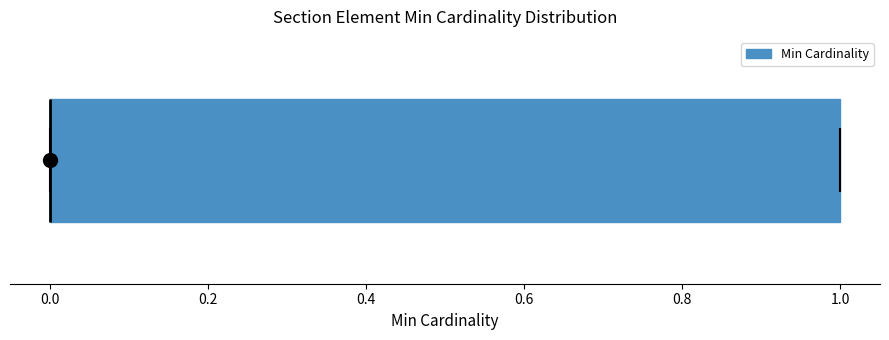

Where is the right edge of the box on the x-axis? The values are not printed on the chart, so give them approximately, as read against the axis.

1